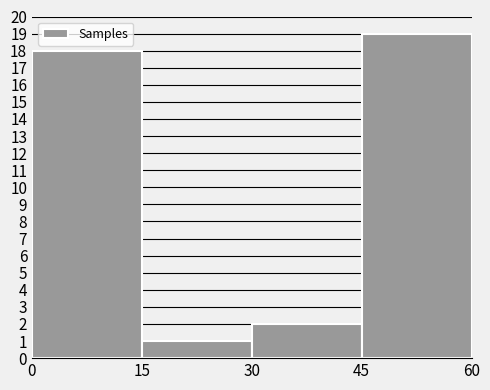

Reading left to right, list every bar in this chart as the range it spans on the x-axis followed by its height. The values are not printed on the chart, so give them approximately, as read against the axis.

0 to 15: 18
15 to 30: 1
30 to 45: 2
45 to 60: 19